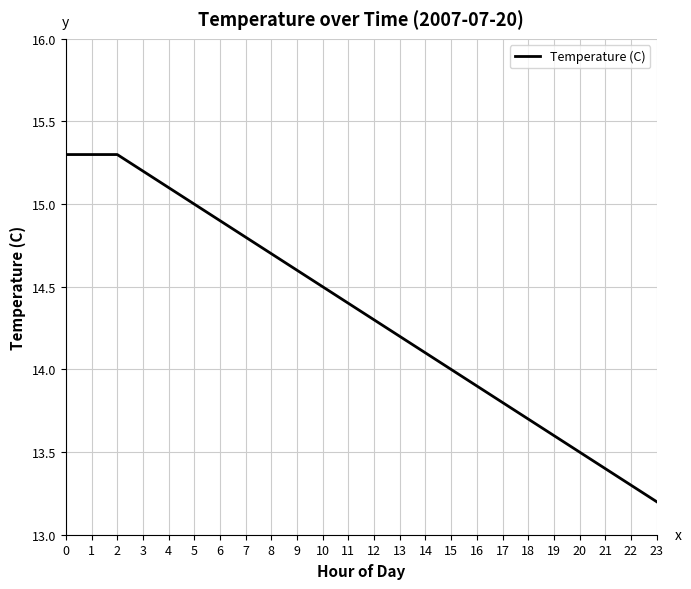

What is the maximum value shown in the chart?

15.3